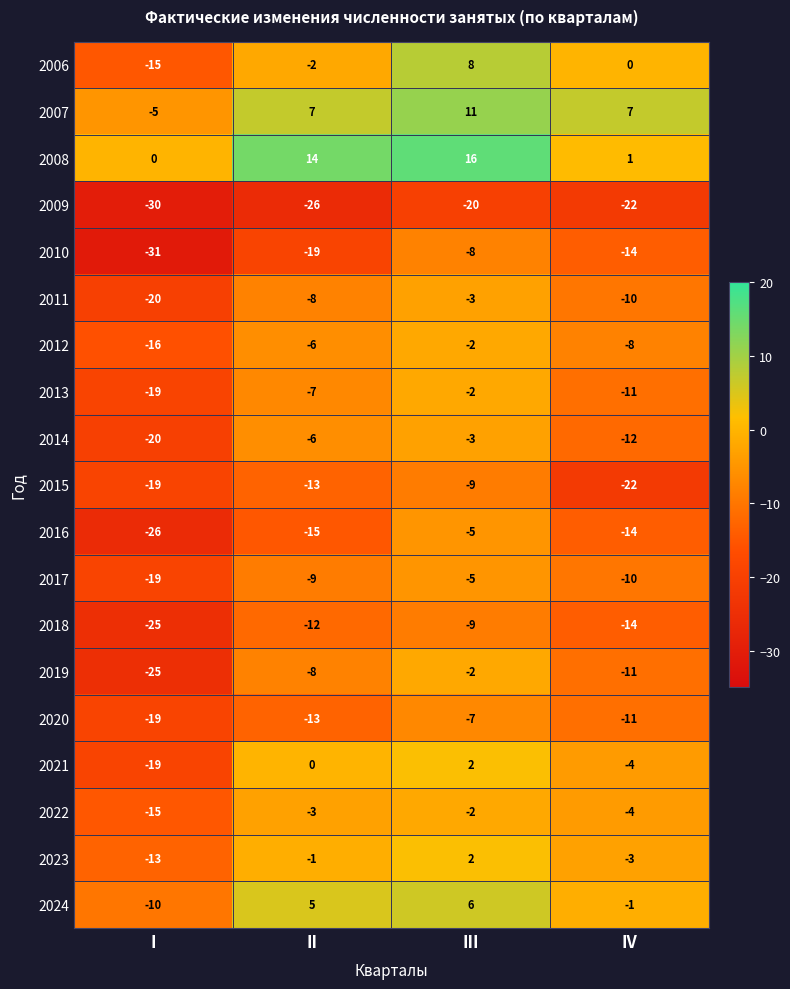

What value does the 2009 series have at IV, to the nearest 5?

-20